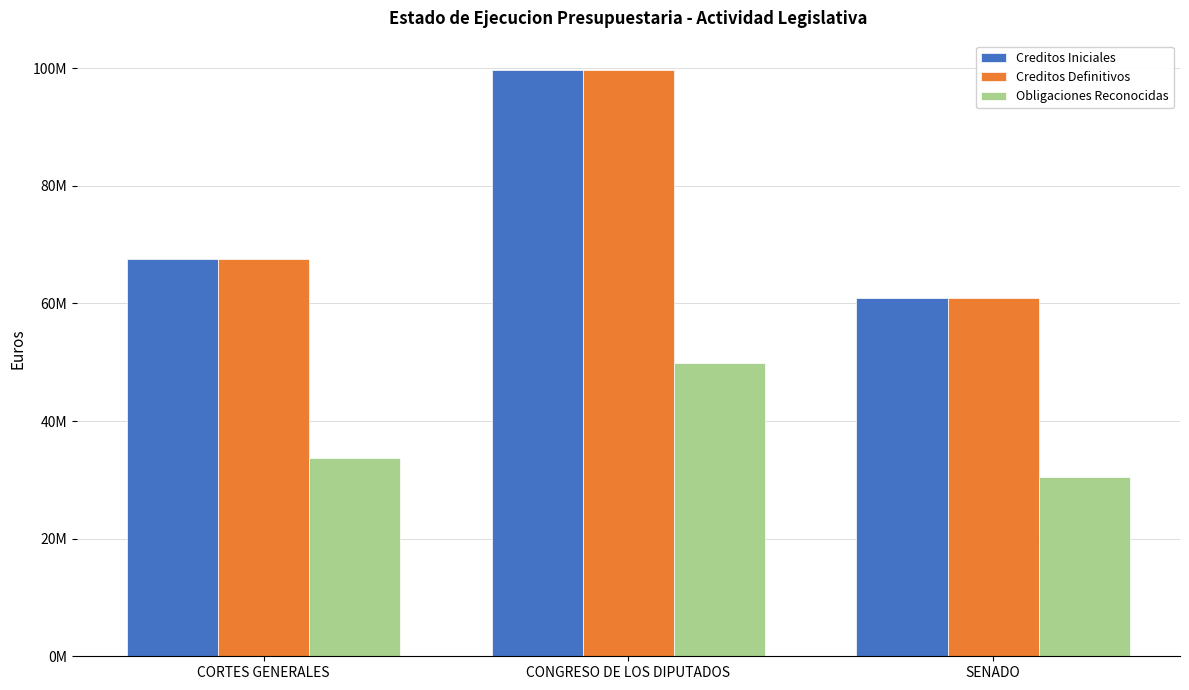

At which category does the chart reach its minimum across all series?

SENADO